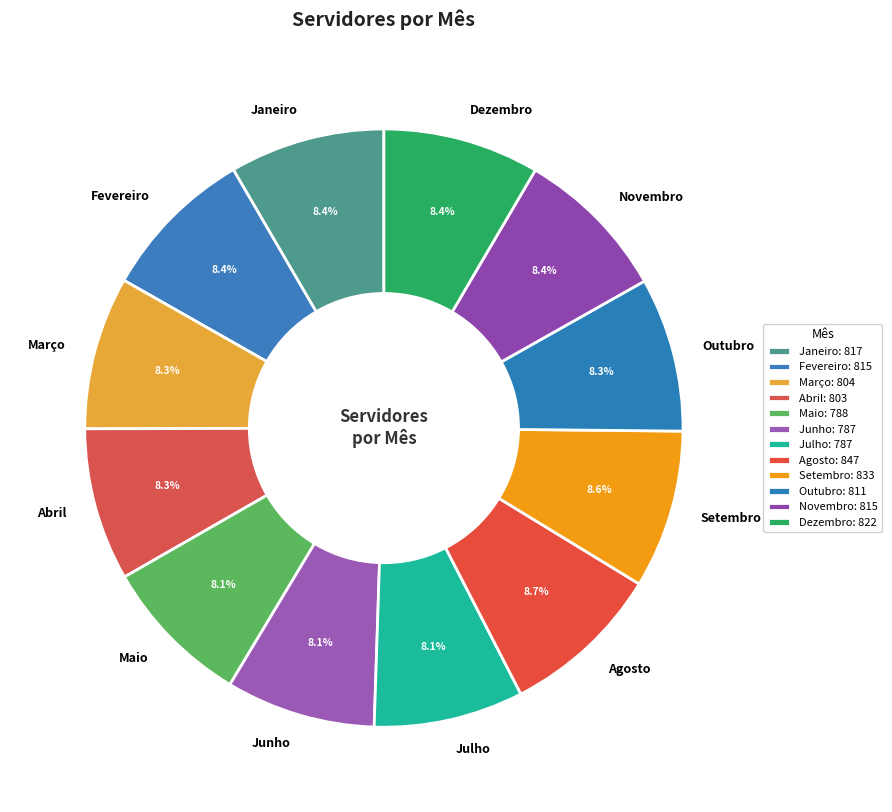

To the nearest percent, what portion does Julho represent?

8%